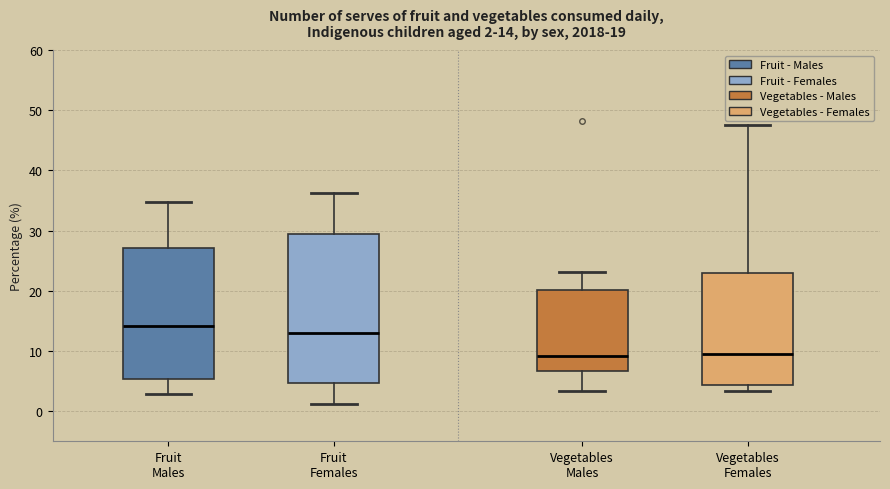

Which box is the tallest, from its lower edge to its upper edge?

Fruit Females